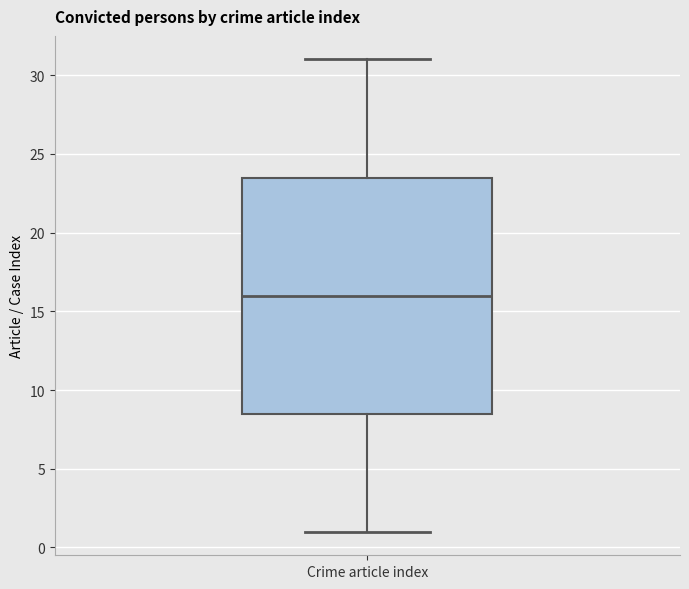

Read this box plot against the y-axis: the position of the median line, the range covered by the box, and the ends of both whiskers. The values are not printed on the chart, so give them approximately, as read against the axis.

median 16.0, box 8.5 to 23.5, whiskers 1.0 to 31.0